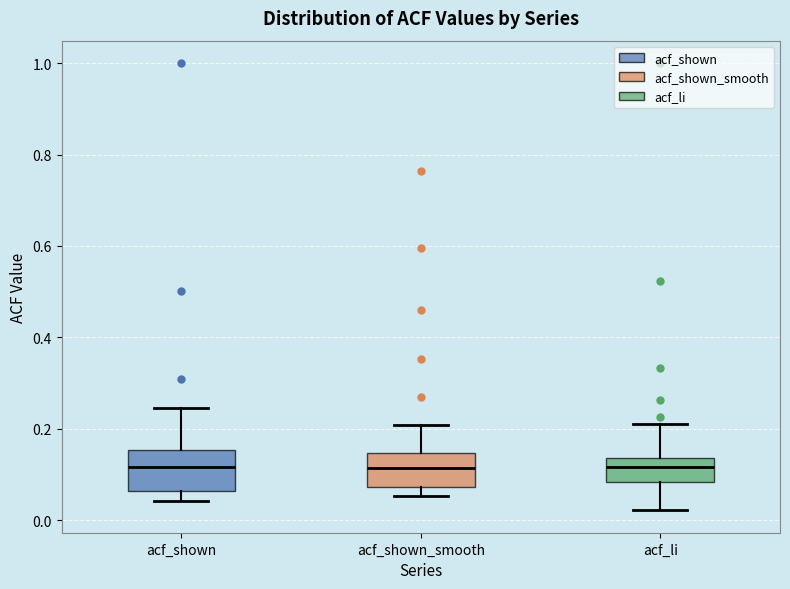

Reading left to right, transcribe this box plot: for each box, give where its median line is, the range the box spans, and where its two whiskers end, as read against the y-axis. The values are not printed on the chart, so give them approximately, as read against the axis.

acf_shown: median 0.12, box 0.06 to 0.16, whiskers 0.04 to 0.24
acf_shown_smooth: median 0.12, box 0.08 to 0.14, whiskers 0.06 to 0.20
acf_li: median 0.12, box 0.08 to 0.14, whiskers 0.02 to 0.22